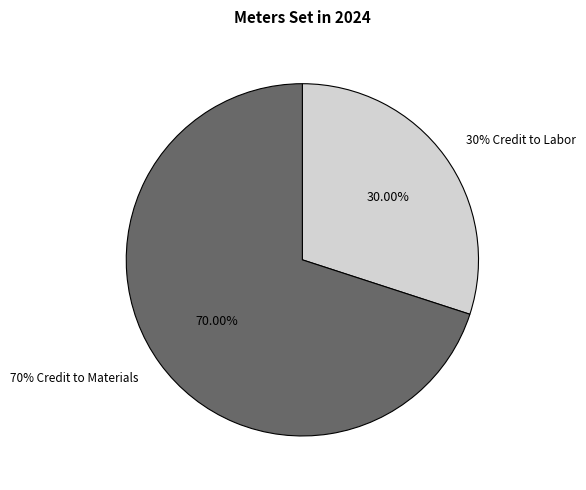

Which has a higher value, 70% Credit to Materials or 30% Credit to Labor?

70% Credit to Materials